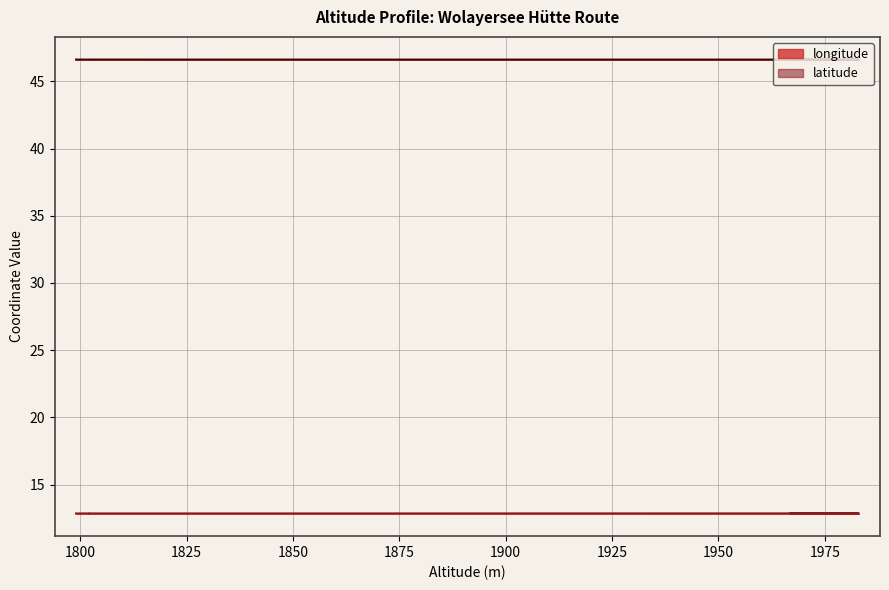

Is the value of longitude at 1834 greater than the value of latitude at 1882?

No